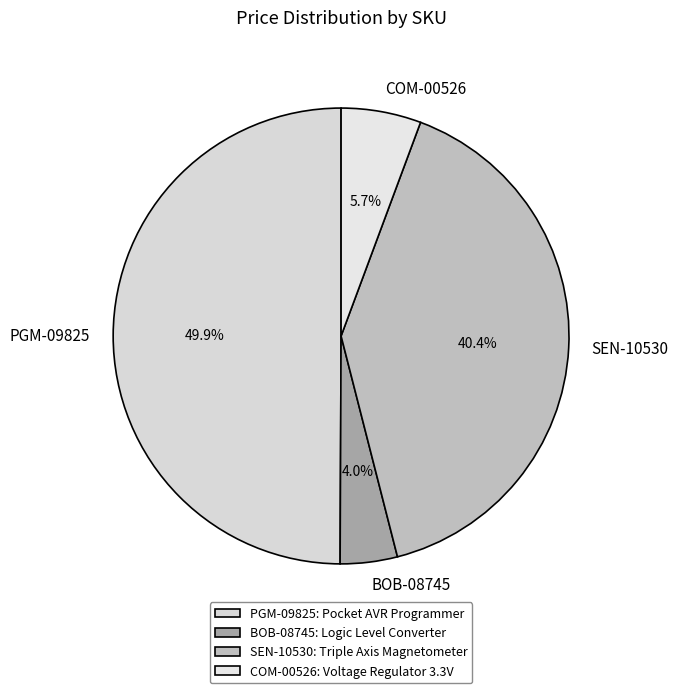

Approximately how many times larger is the value at PGM-09825 compared to COM-00526?

8.8